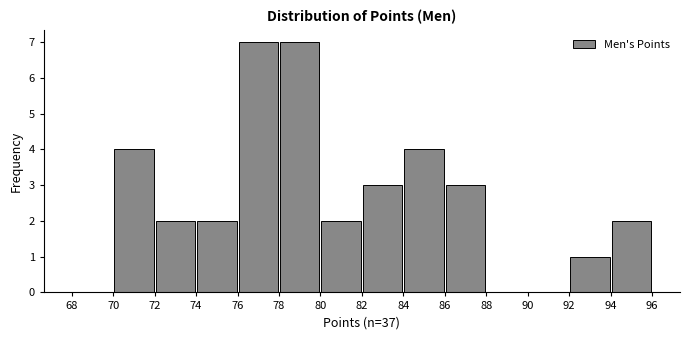

What is the height of the bar covering 86 to 88 on the x-axis? The values are not printed on the chart, so give them approximately, as read against the axis.

3